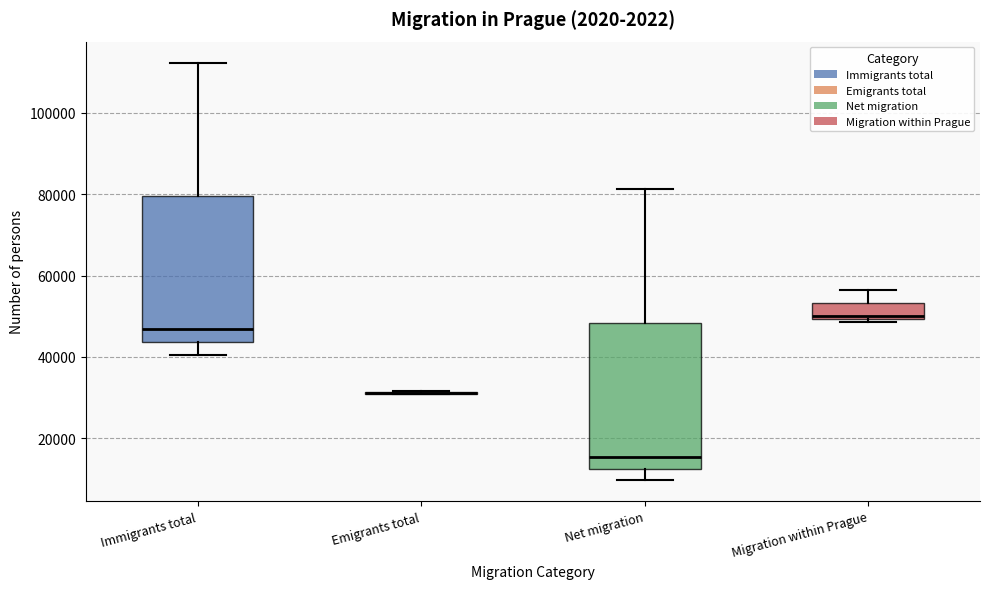

Reading left to right, transcribe this box plot: for each box, give where its median line is, the range the box spans, and where its two whiskers end, as read against the y-axis. The values are not printed on the chart, so give them approximately, as read against the axis.

Immigrants total: median 46000, box 44000 to 80000, whiskers 40000 to 112000
Emigrants total: box collapsed to a line at 32000, whiskers 30000 to 32000
Net migration: median 16000, box 12000 to 48000, whiskers 10000 to 82000
Migration within Prague: median 50000 (just above the box's lower edge), box 50000 to 54000, whiskers 48000 to 56000